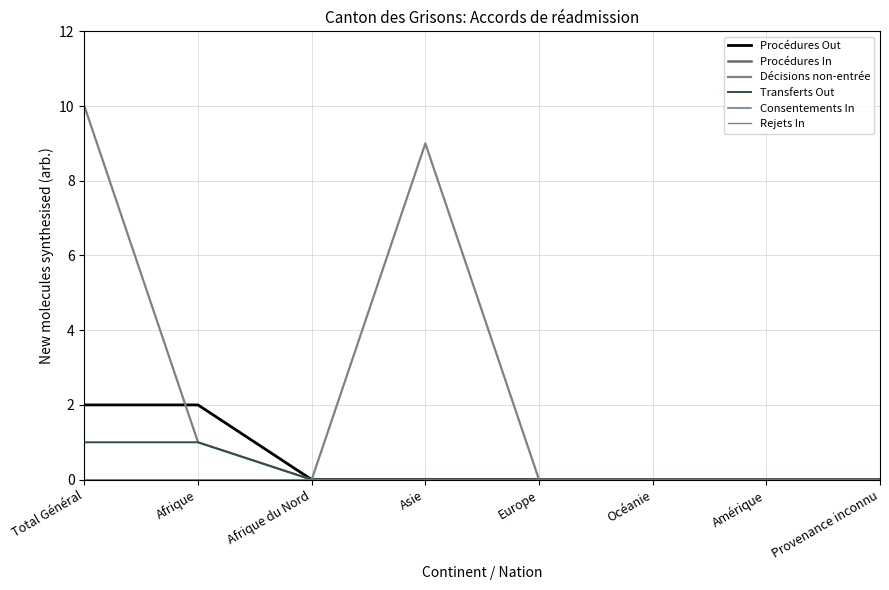

Reading left to right, transcribe all the data shown in this chart.

Procédures Out: Total Général=2	Afrique=2	Afrique du Nord=0	Asie=0	Europe=0	Océanie=0	Amérique=0	Provenance inconnu=0
Procédures In: Total Général=0	Afrique=0	Afrique du Nord=0	Asie=0	Europe=0	Océanie=0	Amérique=0	Provenance inconnu=0
Décisions non-entrée: Total Général=10	Afrique=1	Afrique du Nord=0	Asie=9	Europe=0	Océanie=0	Amérique=0	Provenance inconnu=0
Transferts Out: Total Général=1	Afrique=1	Afrique du Nord=0	Asie=0	Europe=0	Océanie=0	Amérique=0	Provenance inconnu=0
Consentements In: Total Général=0	Afrique=0	Afrique du Nord=0	Asie=0	Europe=0	Océanie=0	Amérique=0	Provenance inconnu=0
Rejets In: Total Général=0	Afrique=0	Afrique du Nord=0	Asie=0	Europe=0	Océanie=0	Amérique=0	Provenance inconnu=0